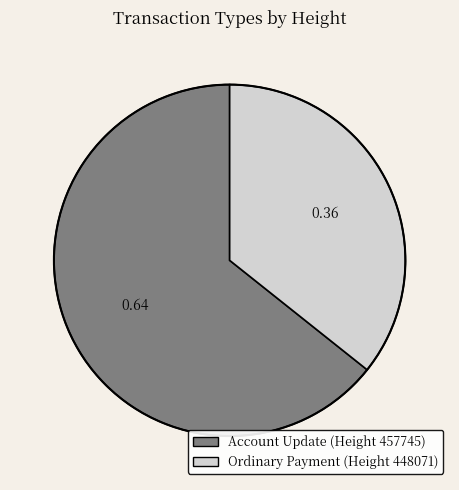

Is there a majority slice in this chart?

Yes